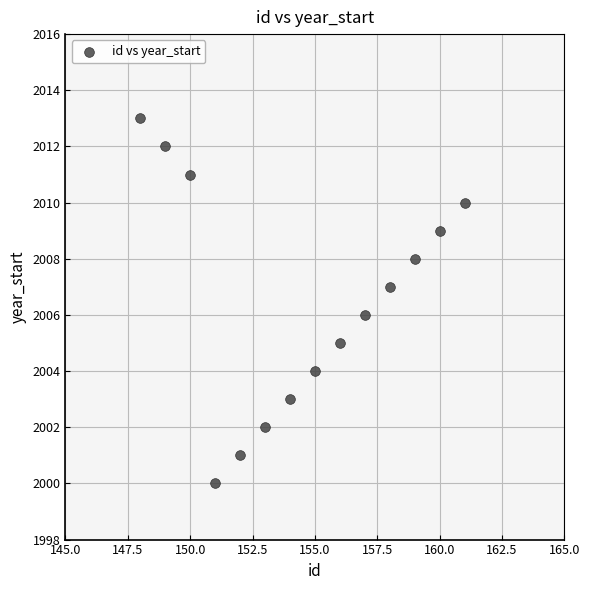

What is the range of X values (max minus min)?

13